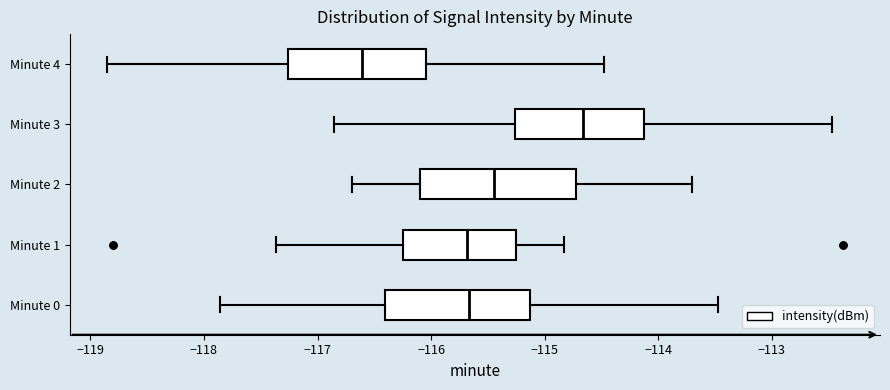

Where does the median line of the box for Minute 2 sit on the x-axis? The values are not printed on the chart, so give them approximately, as read against the axis.

-115.4